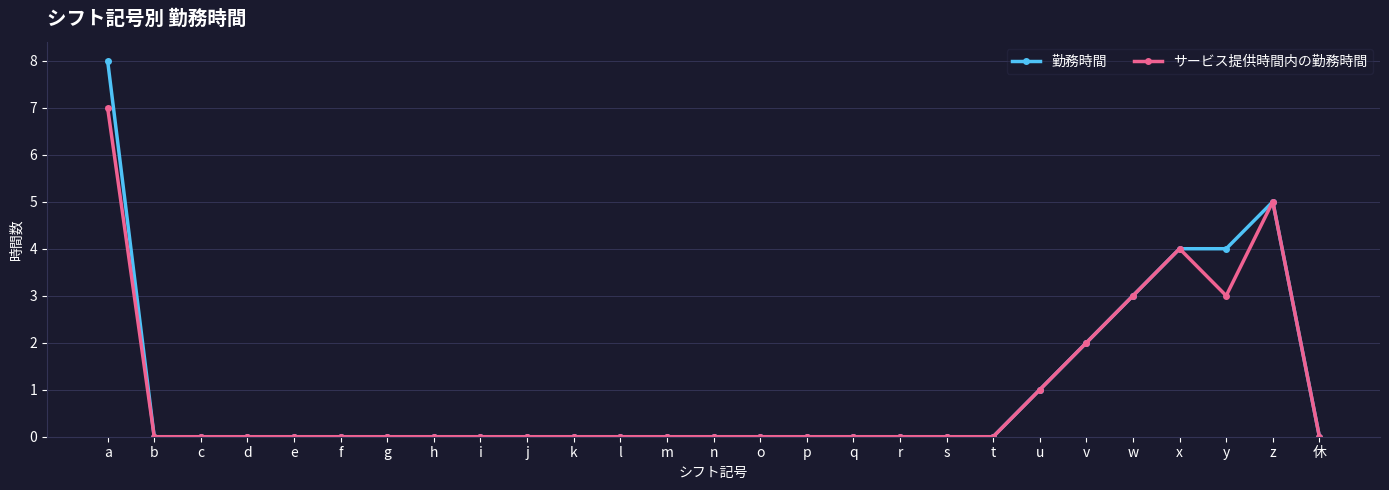

What is the value of the 勤務時間 point at the 21st from the left?

1